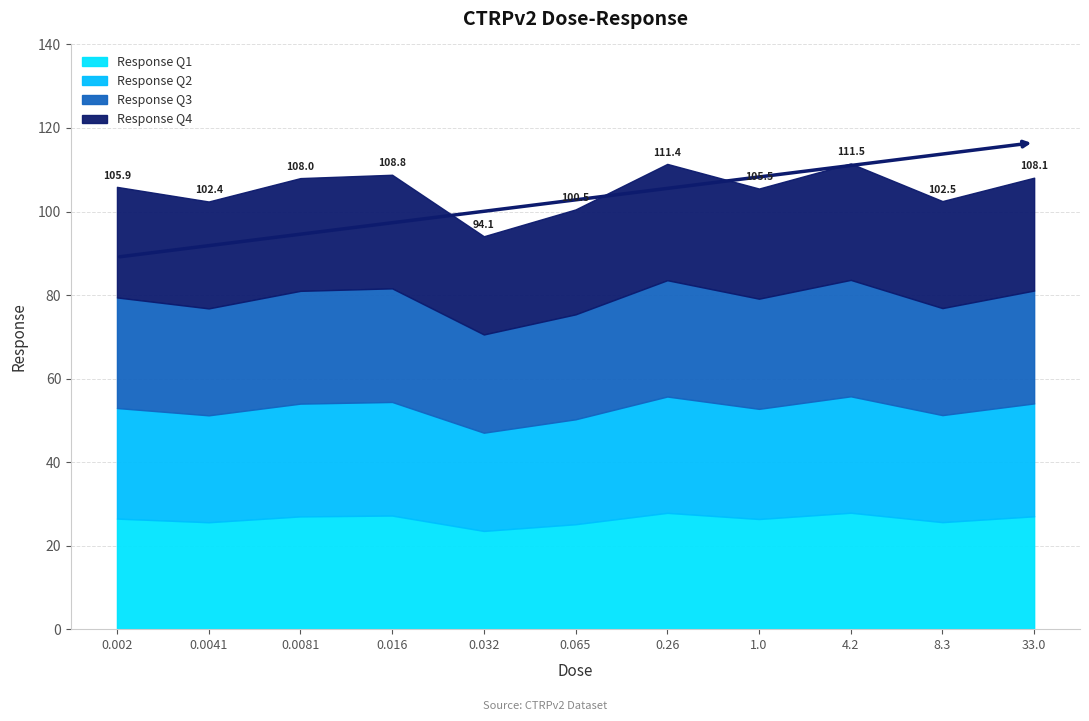

At which label does the data first exceed 105?

0.002